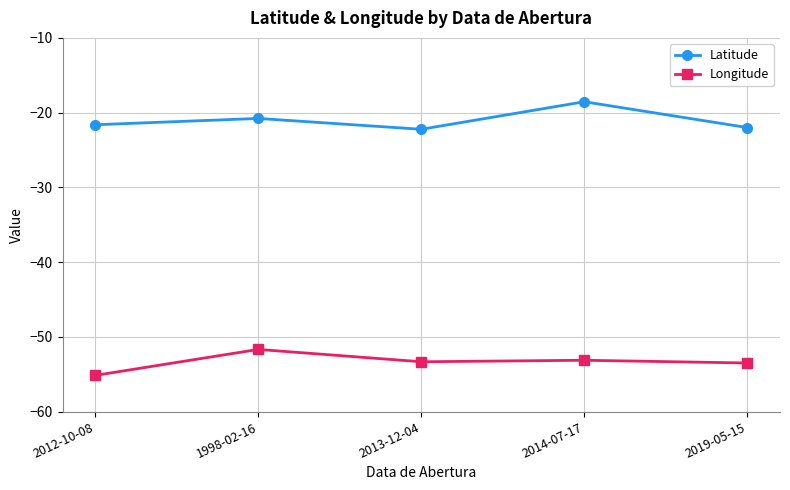

What is the difference between the maximum and minimum values in the Longitude series?

3.5